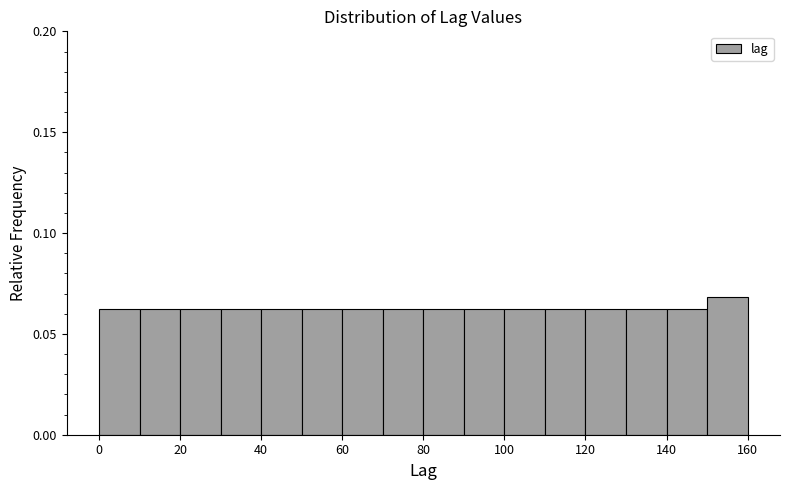

Over which range of the x-axis is the bar tallest?

150 to 160